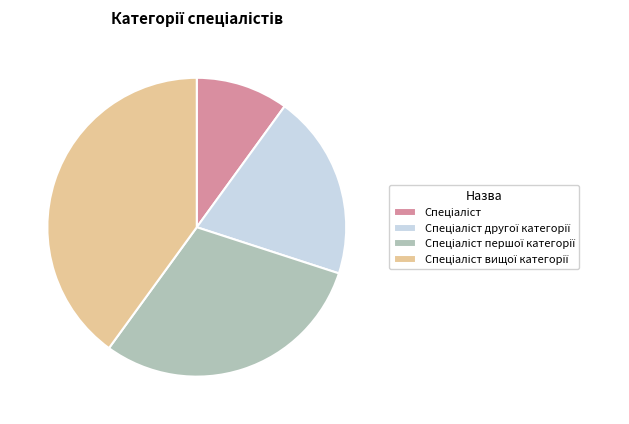

Is there any slice that represents more than half of the pie?

No